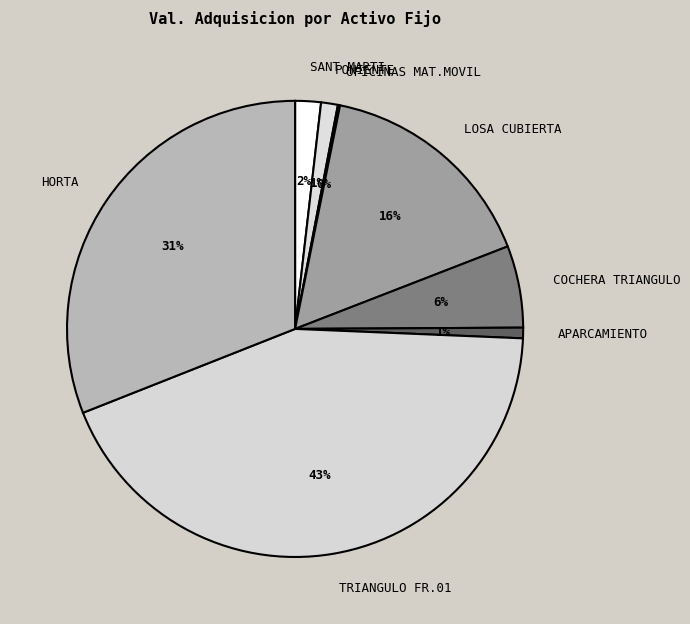

To the nearest percent, what is the difference between the largest and smallest slice percentages?

43%